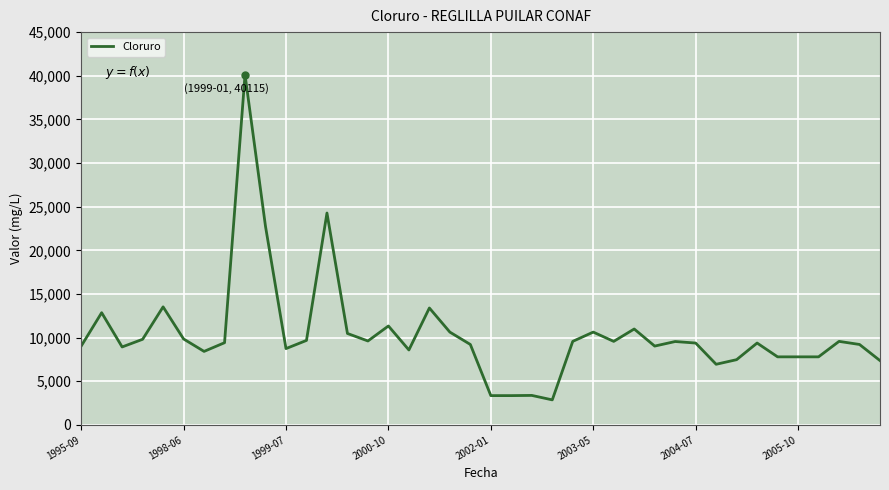

What is the smallest value displayed?

2871.6